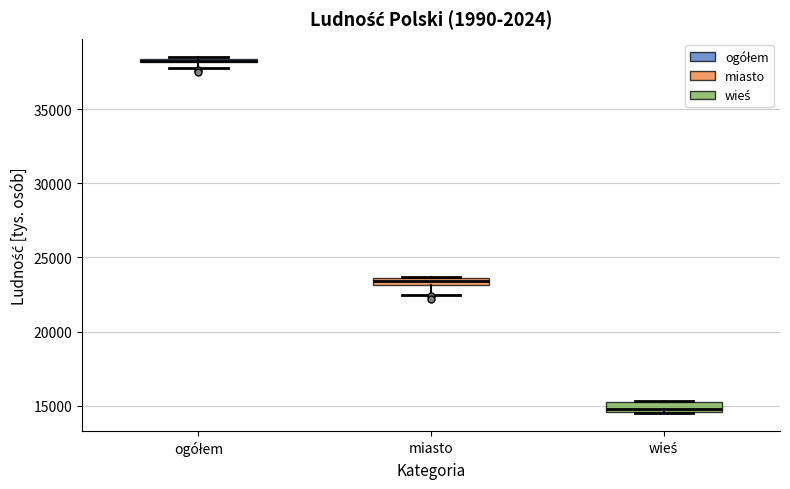

Where is the upper edge of the box for miasto on the y-axis? The values are not printed on the chart, so give them approximately, as read against the axis.

23500